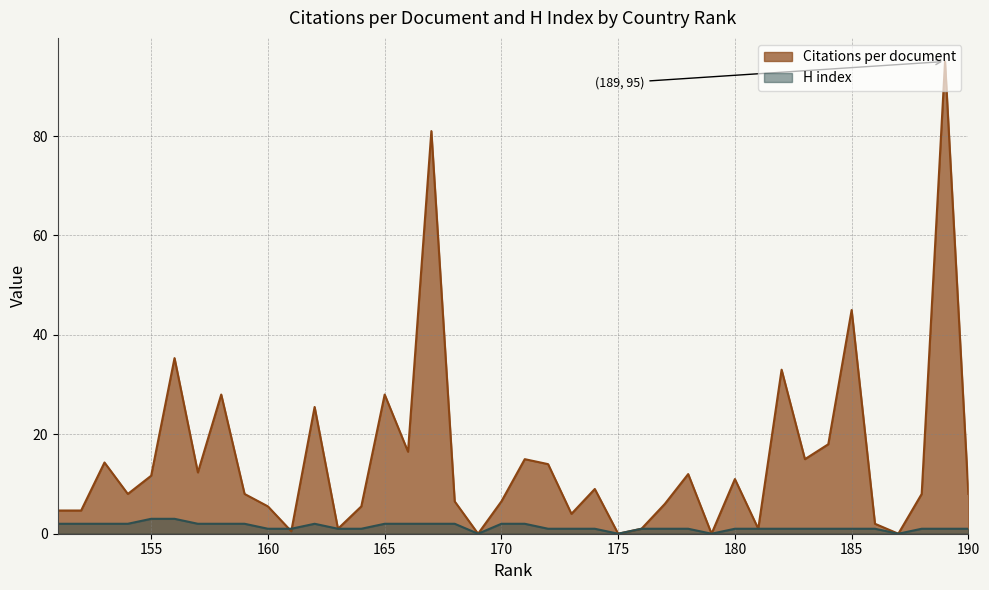

How many lines are shown in the chart?

2